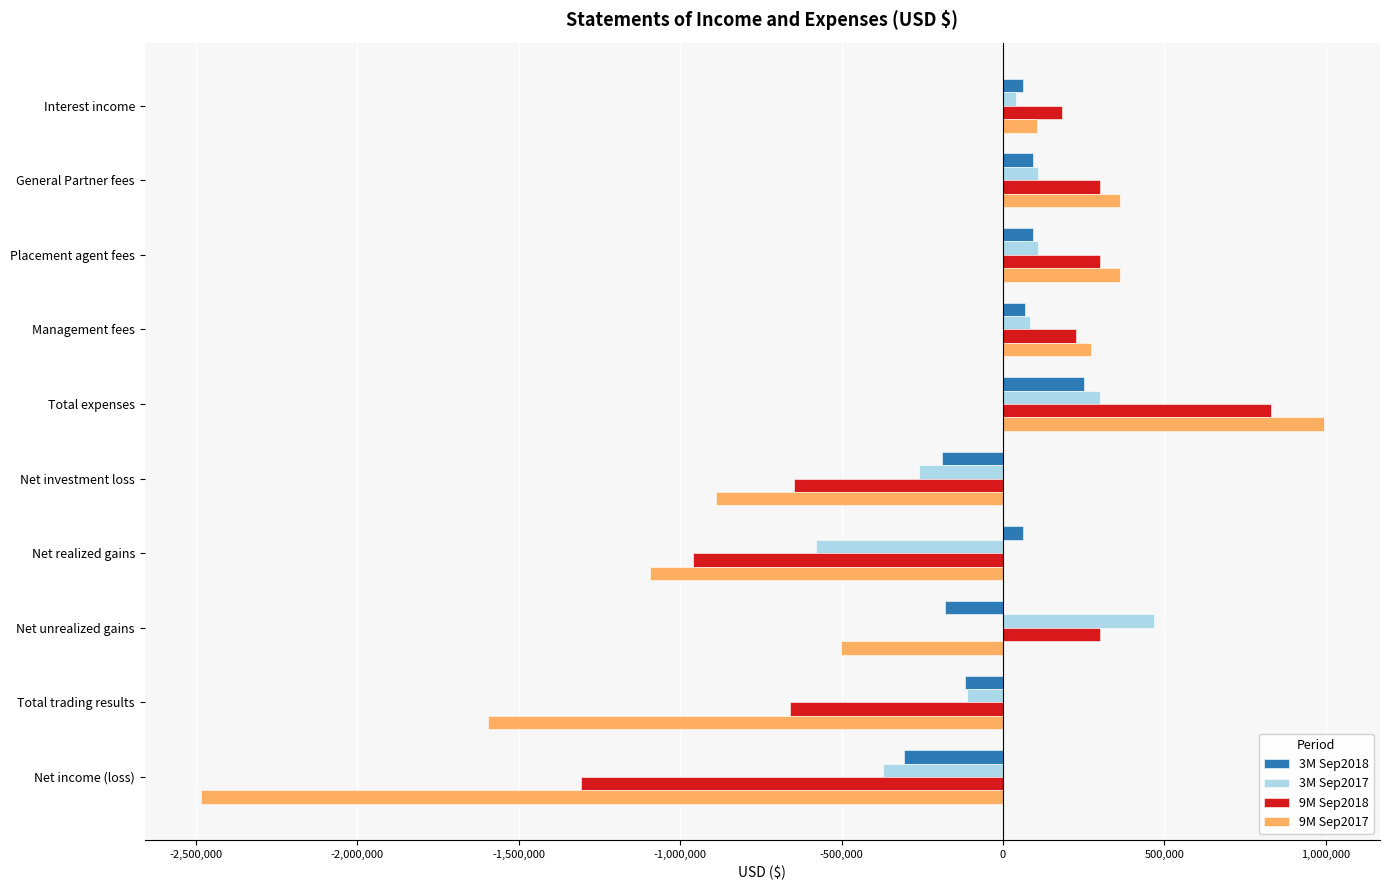

What is the difference between the highest and lowest values at Placement agent fees?

269782